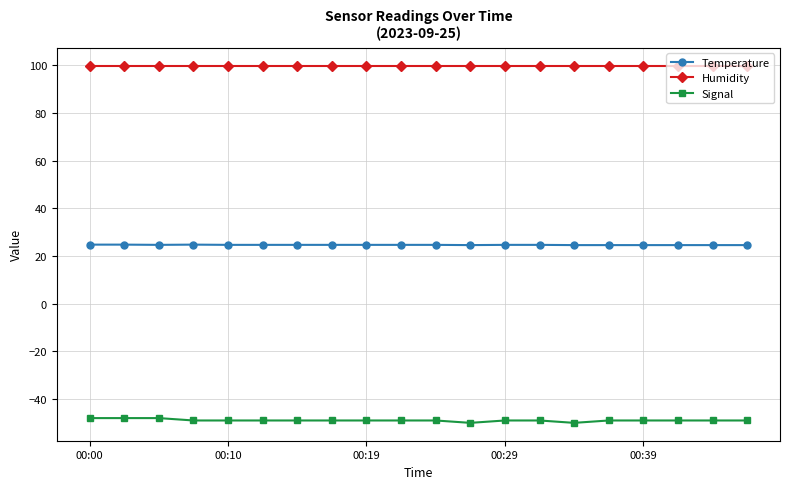

What is the average value of the Humidity series?

99.9